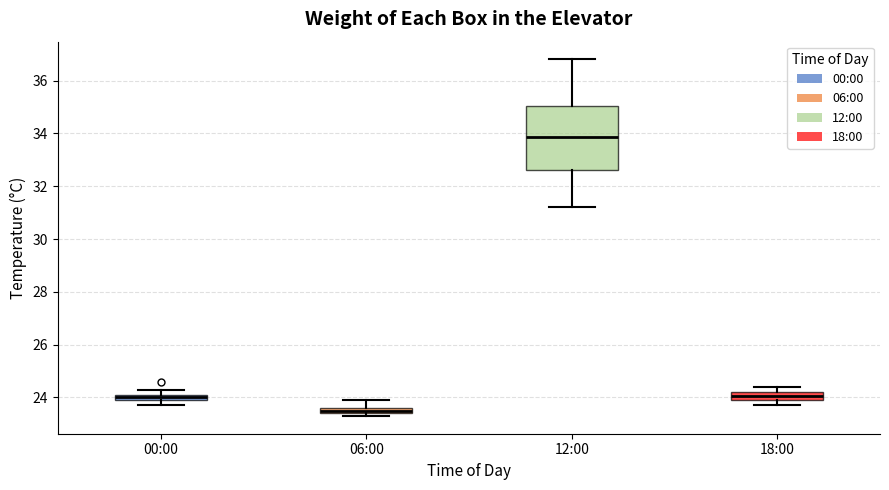

Which box has the lowest median line?

06:00